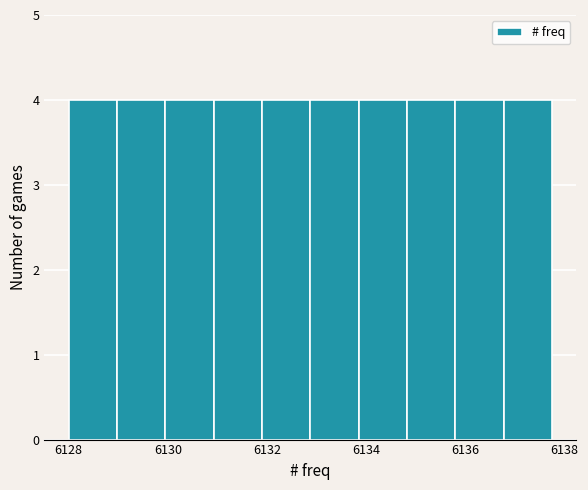

Reading left to right, transcribe this chart: for each bar, give the range it covers on the x-axis and its height. Neither the bar edges nor the heights are printed on the chart, so give them approximately, as read against the axes.

6128.0 to 6129.0: 4
6129.0 to 6130.0: 4
6130.0 to 6131.0: 4
6131.0 to 6132.0: 4
6132.0 to 6132.8: 4
6132.8 to 6133.8: 4
6133.8 to 6134.8: 4
6134.8 to 6135.8: 4
6135.8 to 6136.8: 4
6136.8 to 6137.8: 4